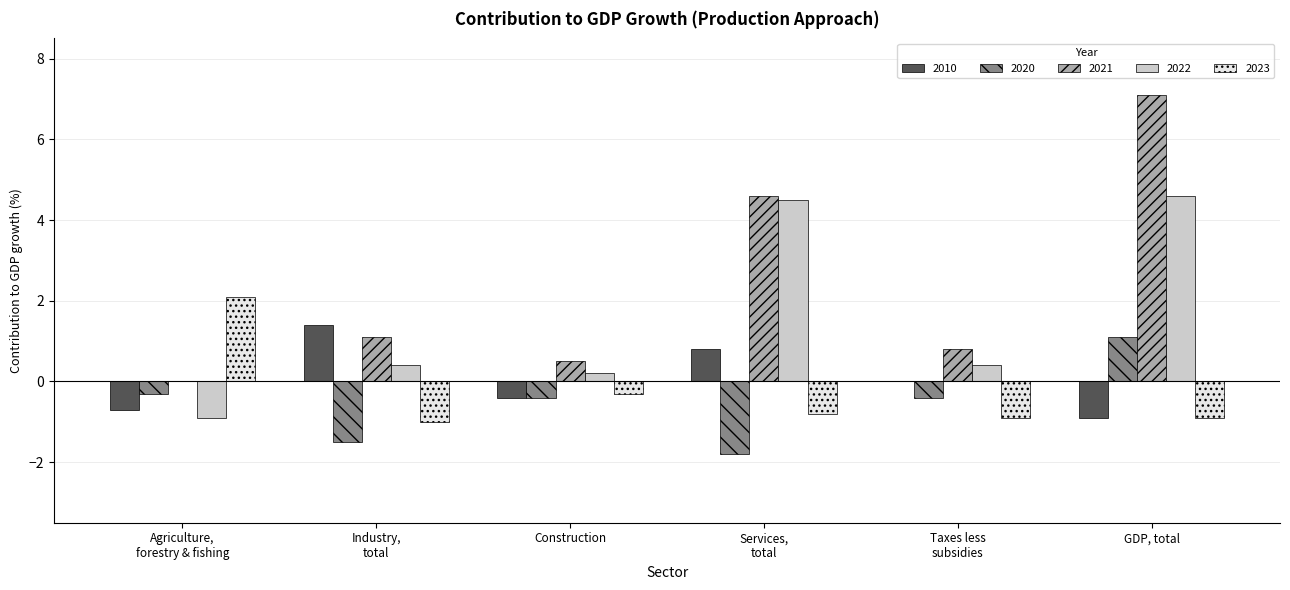

Is it true that 2021 equals 3.2 at Agriculture,
forestry & fishing?

False